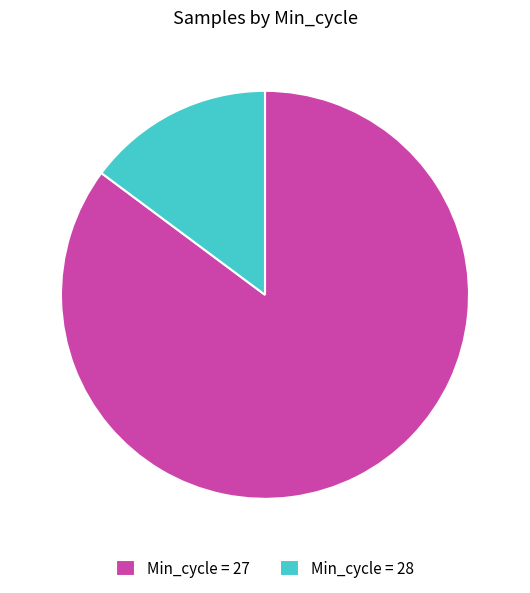

Rank the categories by value from lowest to highest.

Min_cycle = 28, Min_cycle = 27